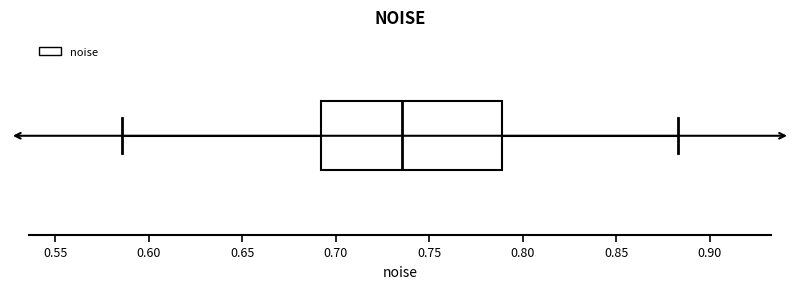

Transcribe this box plot: give where the median line is, the range the box spans, and where the two whiskers end, as read against the x-axis. The values are not printed on the chart, so give them approximately, as read against the axis.

median 0.735, box 0.690 to 0.790, whiskers 0.585 to 0.885